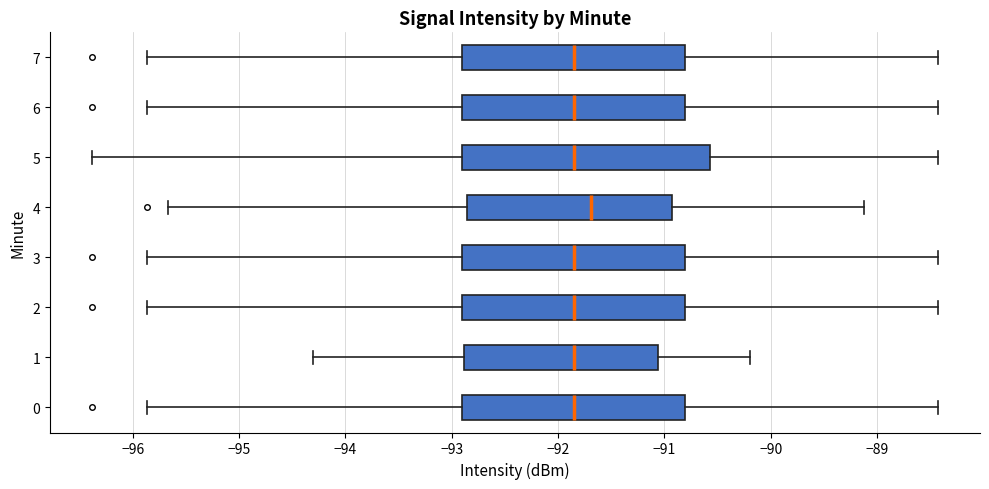

Comparing the boxes themselves (not the whiskers), which one is the widest?

5